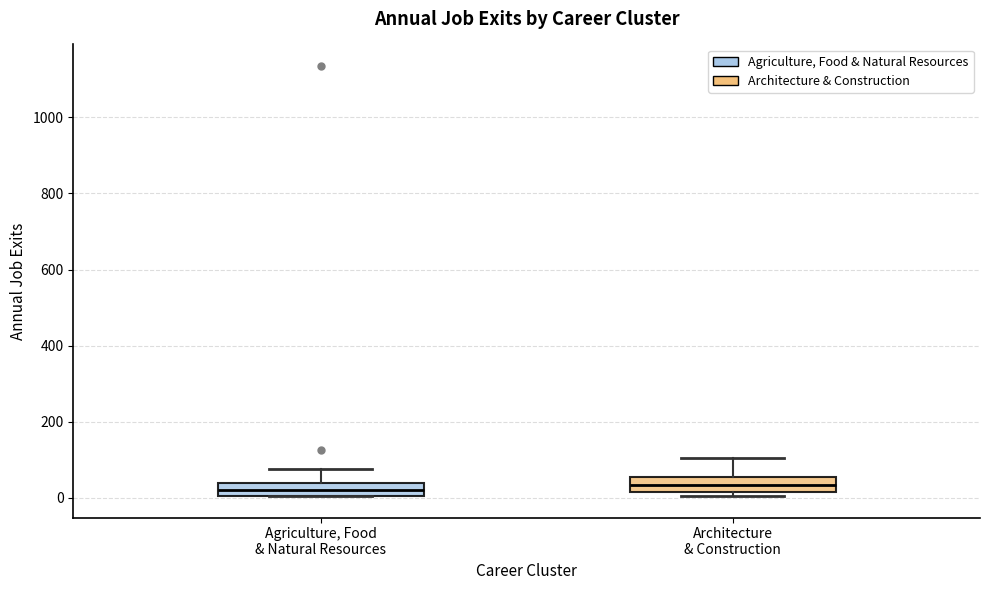

Reading left to right, read every box against the y-axis: the position of its median line, the range the box covers, and the ends of its whiskers. The values are not printed on the chart, so give them approximately, as read against the axis.

Agriculture, Food & Natural Resources: median 20, box 0 to 40, whiskers 0 to 80
Architecture & Construction: median 40, box 20 to 60, whiskers 0 to 100